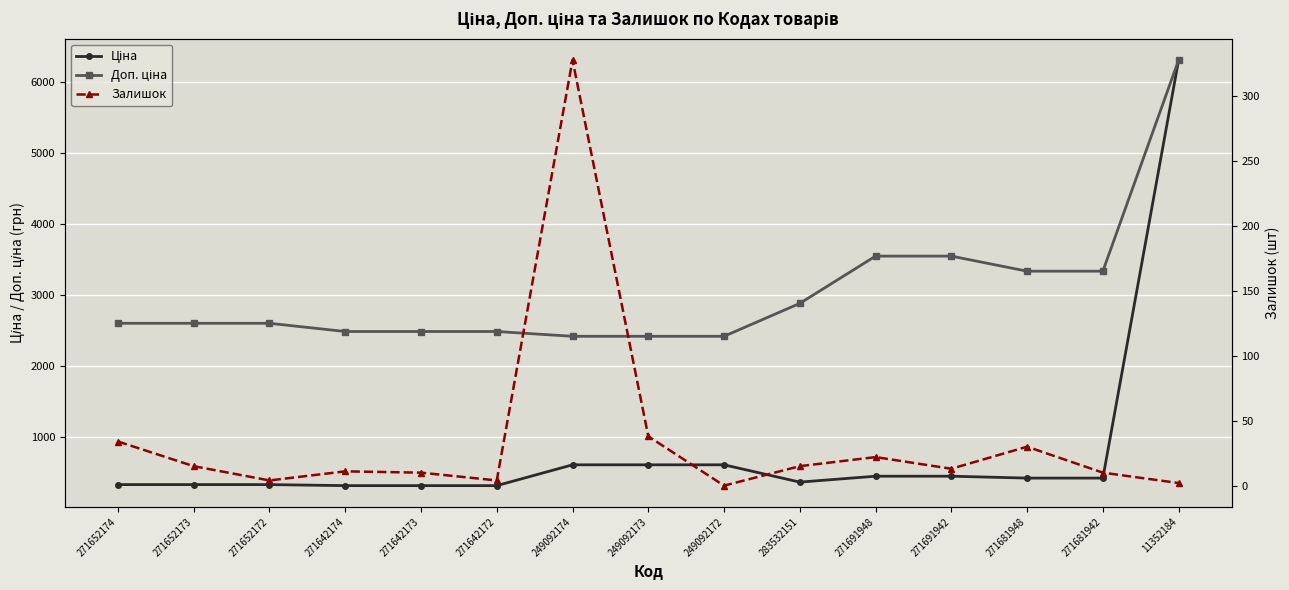

What is the average value of the Залишок series?

35.7